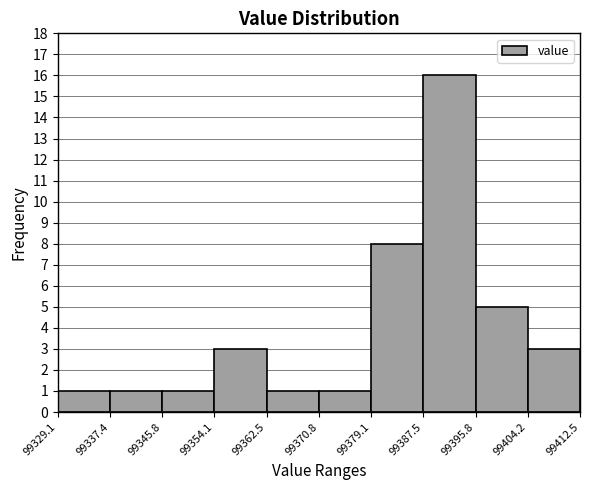

How tall is the bar that spans 99395.8 to 99404.2 on the x-axis? The values are not printed on the chart, so give them approximately, as read against the axis.

5